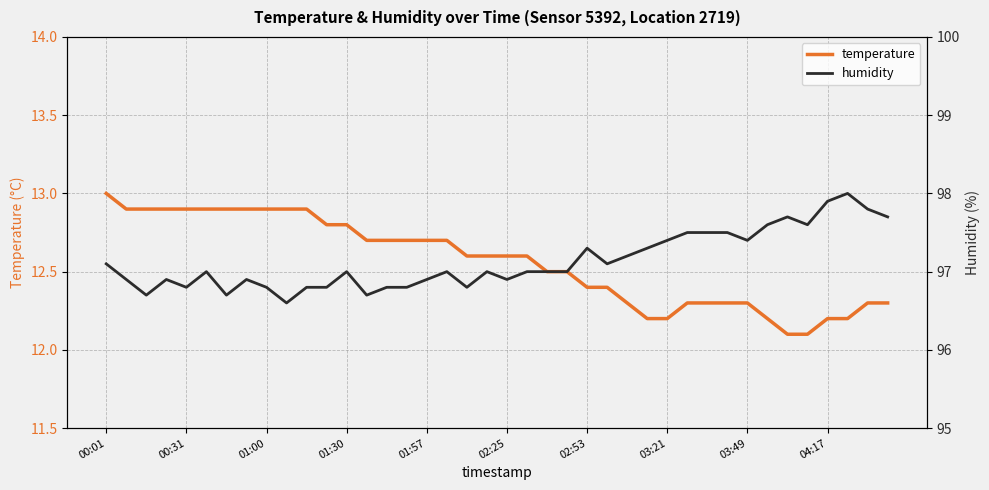

Is it true that temperature equals 12.3 at 03:49?

True